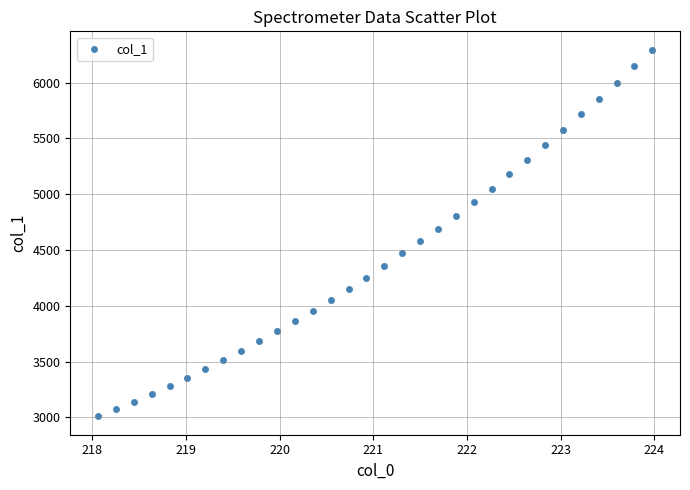

What is the range of X values (max minus min)?

5.9